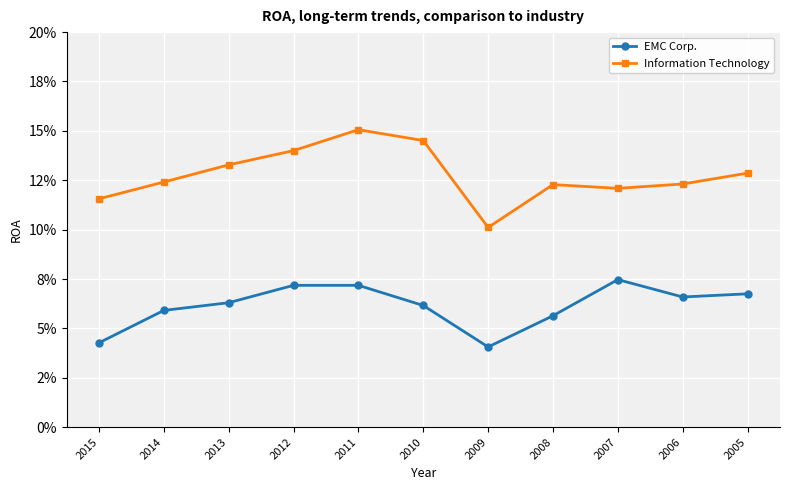

What are all the series names shown in the legend?

EMC Corp., Information Technology